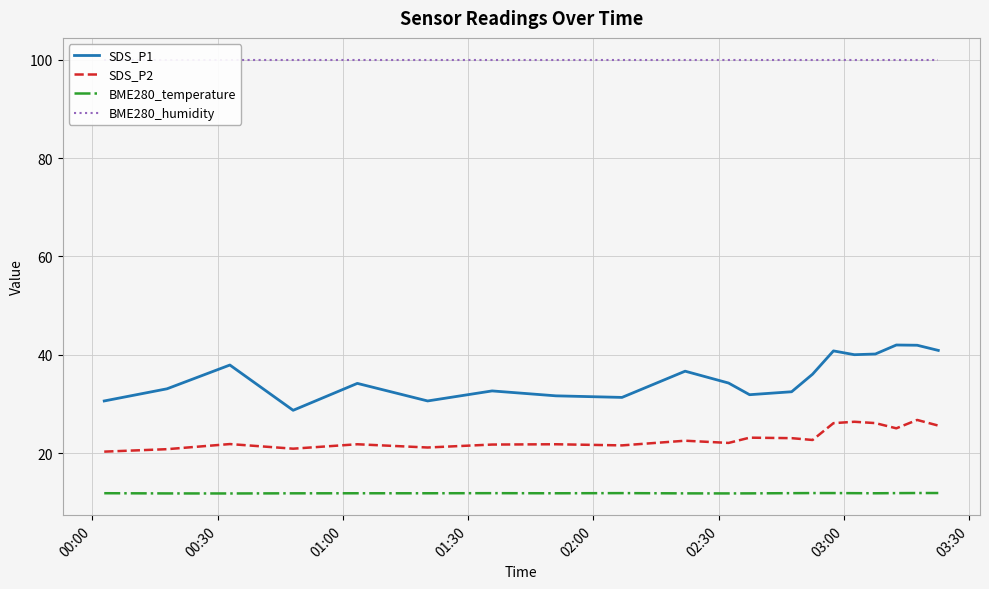

Is this an area chart (filled region under the line)?

No